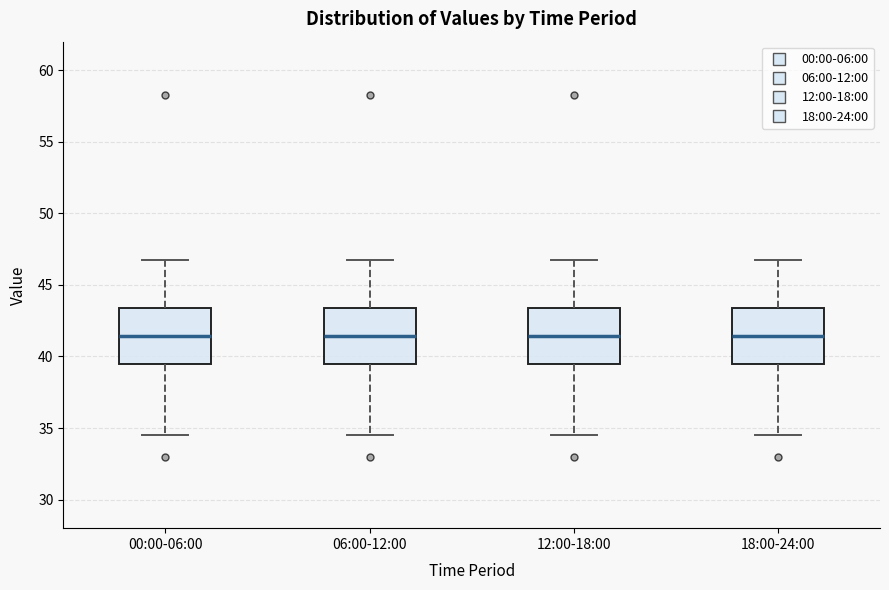

Reading left to right, transcribe this box plot: for each box, give where its median line is, the range the box spans, and where its two whiskers end, as read against the y-axis. The values are not printed on the chart, so give them approximately, as read against the axis.

00:00-06:00: median 41.5, box 39.5 to 43.5, whiskers 34.5 to 47.0
06:00-12:00: median 41.5, box 39.5 to 43.5, whiskers 34.5 to 47.0
12:00-18:00: median 41.5, box 39.5 to 43.5, whiskers 34.5 to 47.0
18:00-24:00: median 41.5, box 39.5 to 43.5, whiskers 34.5 to 47.0